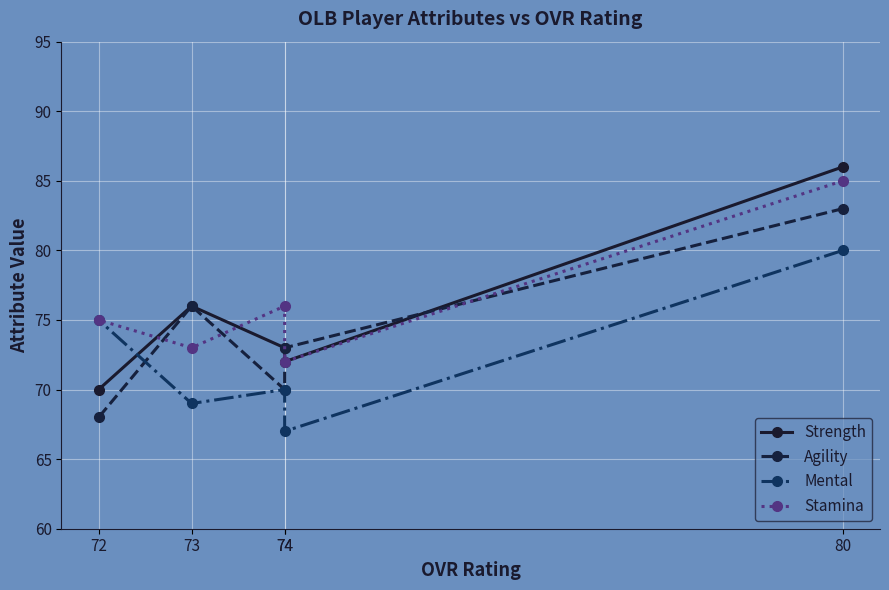

Is it true that Mental equals 70 at 74?

True